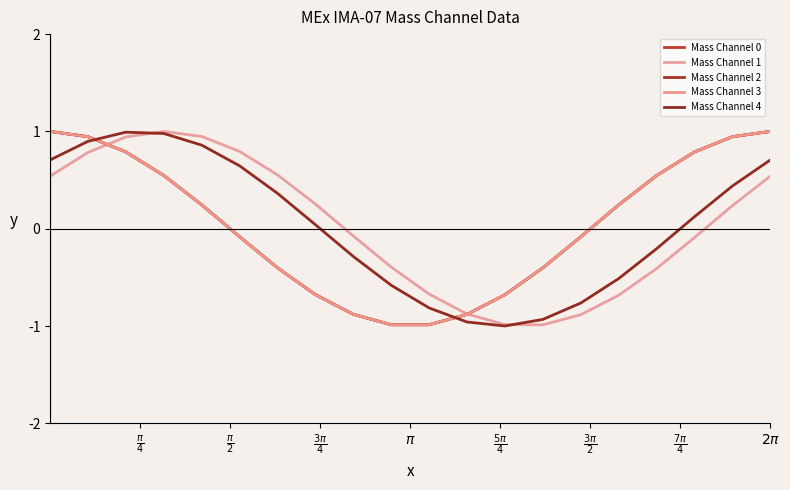

How many interior local peaks does the Mass Channel 4 series have?

1